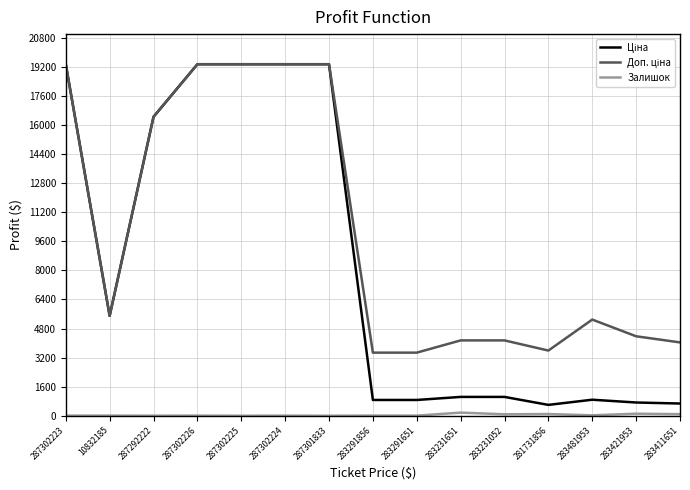

How many categories are shown in the chart?

15